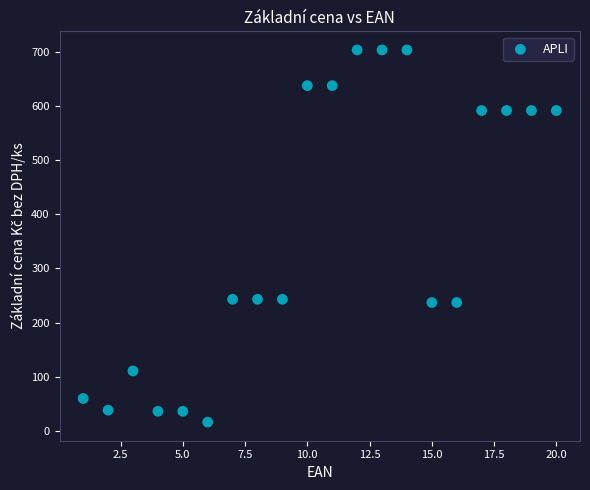

What is the range of X values (max minus min)?

19.0